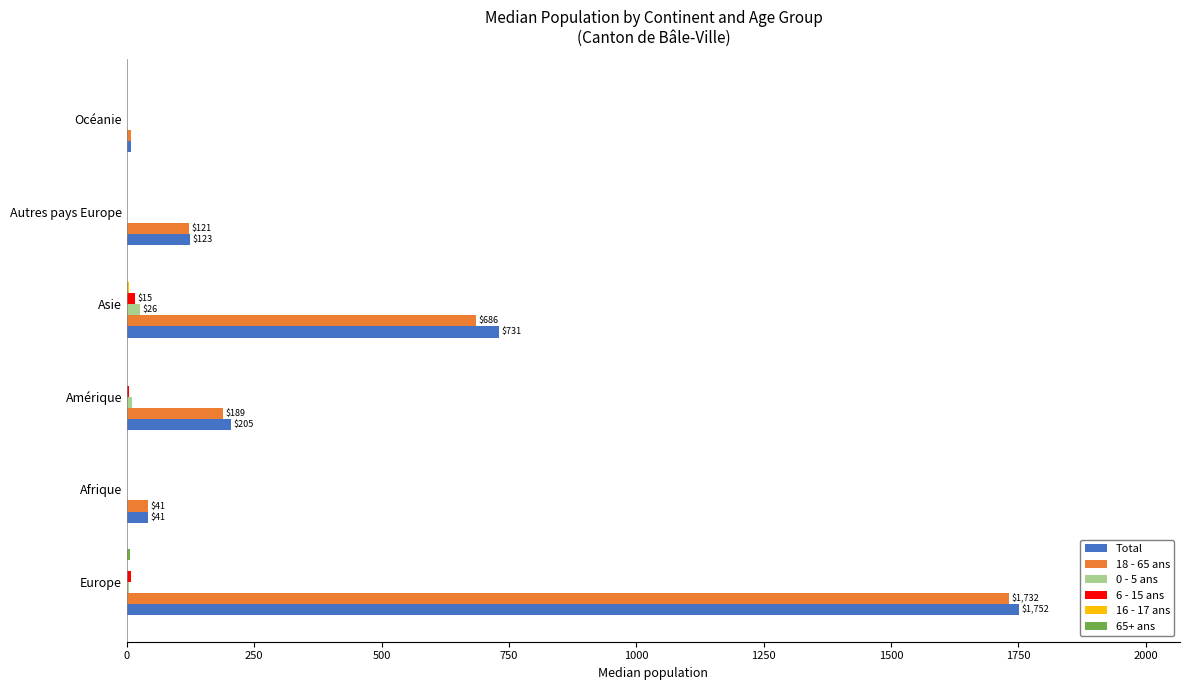

Which series changed the most between Europe and Océanie?

Total